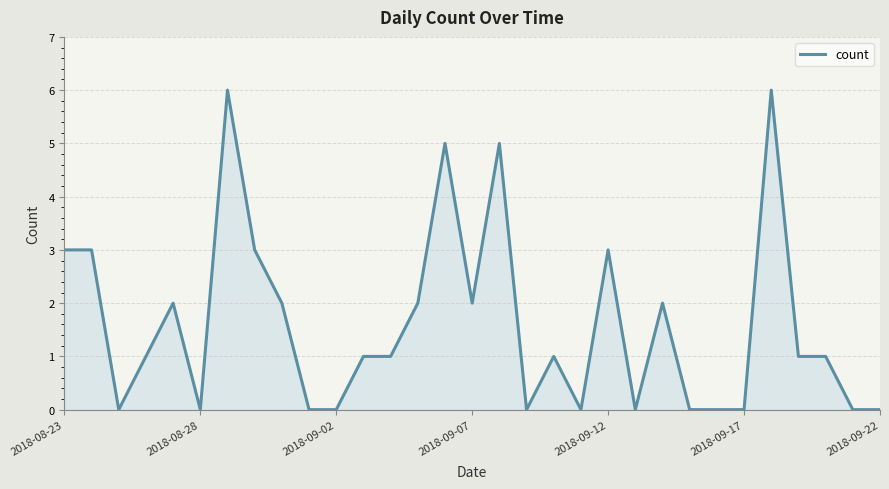

Reading right to left, list all the values displayed in this chart.

0	0	1	1	6	0	0	0	2	0	3	0	1	0	5	2	5	2	1	1	0	0	2	3	6	0	2	1	0	3	3